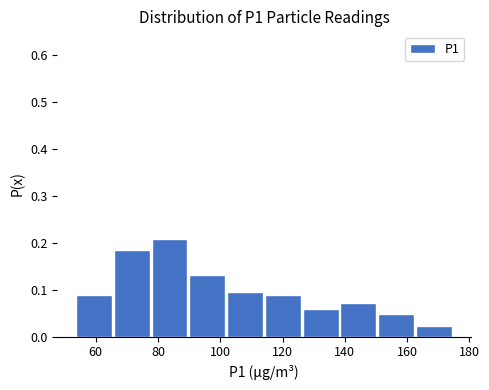

Reading left to right, transcribe this chart: for each bar, give the range it covers on the x-axis and its height. Neither the bar edges nor the heights are printed on the chart, so give them approximately, as read against the axes.

54 to 66: 0.09
66 to 78: 0.18
78 to 90: 0.21
90 to 102: 0.13
102 to 114: 0.10
114 to 126: 0.09
126 to 138: 0.06
138 to 150: 0.07
150 to 162: 0.05
162 to 174: 0.02